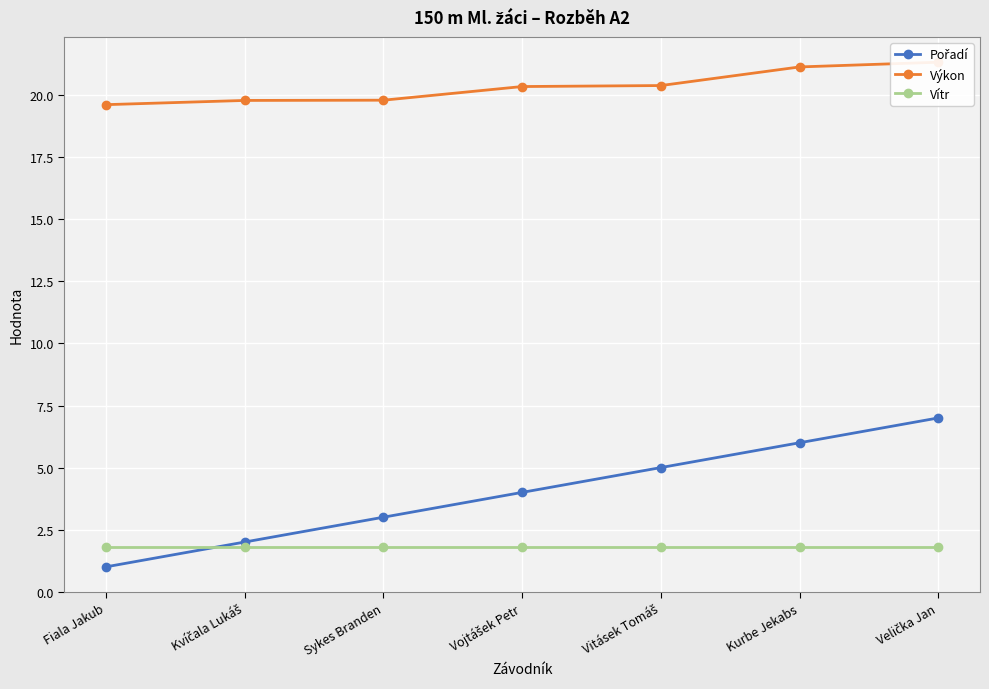

True or false: Vítr and Výkon intersect in this chart.

False